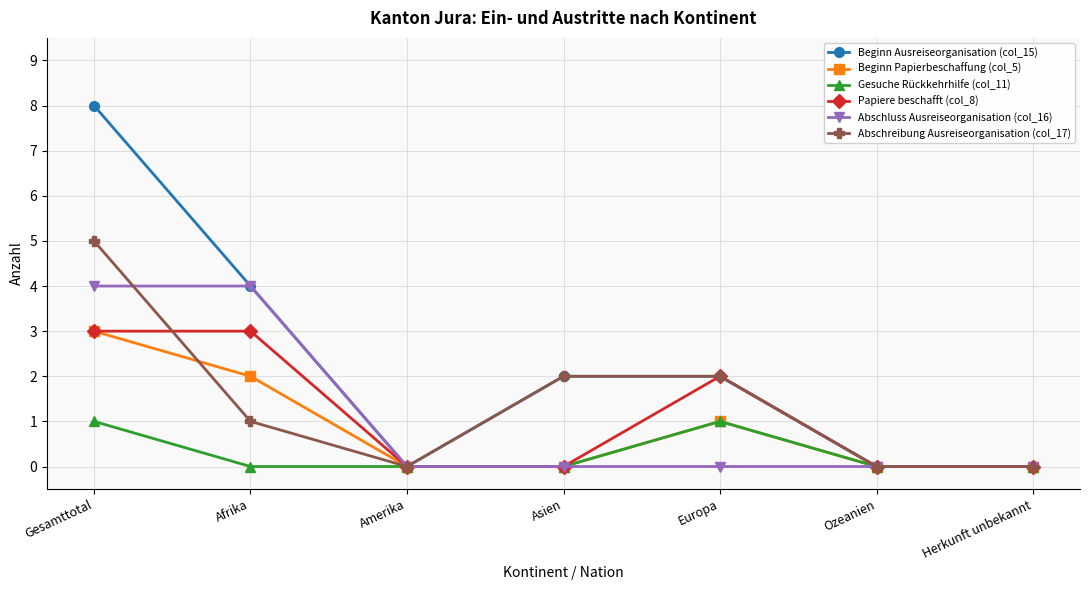

How many lines are shown in the chart?

6